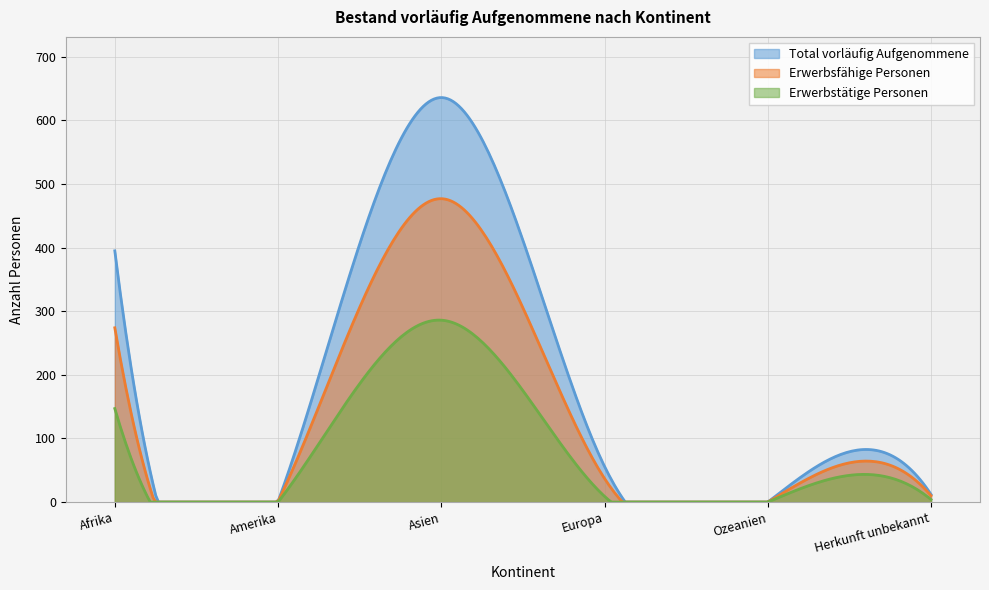

Reading left to right, extract all data points from this chart.

Total vorläufig Aufgenommene: 395	1	636	56	0	12
Erwerbsfähige Personen: 274	1	477	37	0	10
Erwerbstätige Personen: 147	0	286	9	0	4